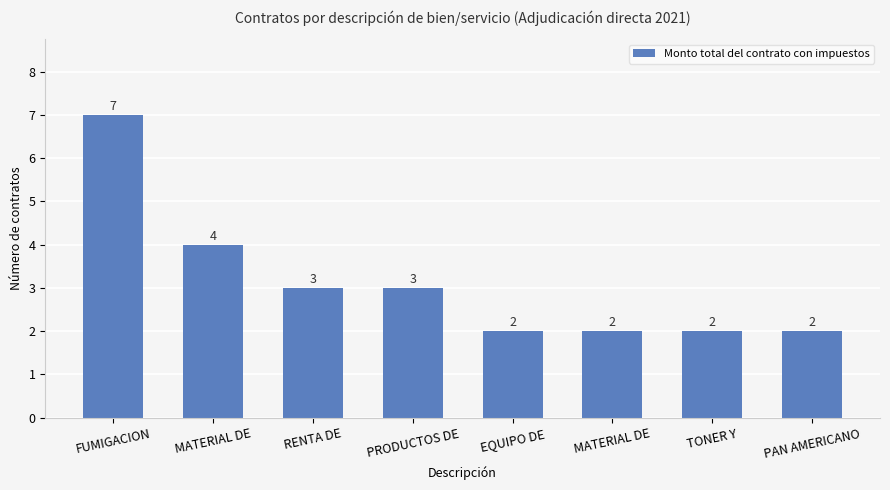

Does the chart contain any negative values?

No